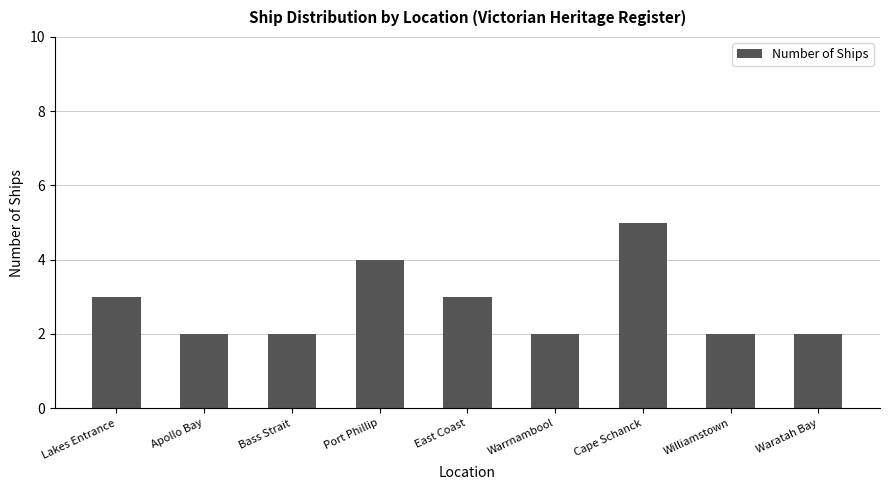

What is the ratio of the value at Bass Strait to the value at Apollo Bay?

1.0